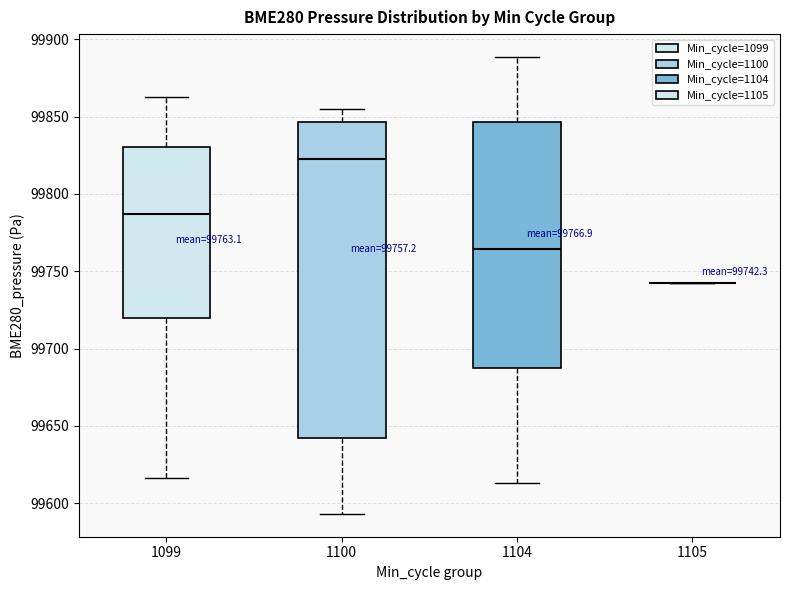

Which box is the tallest, from its lower edge to its upper edge?

1100